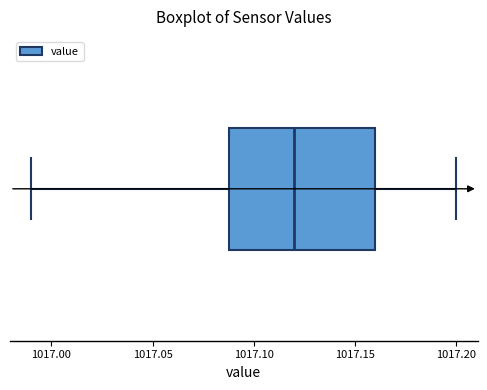

Where is the left edge of the box on the x-axis? The values are not printed on the chart, so give them approximately, as read against the axis.

1017.09